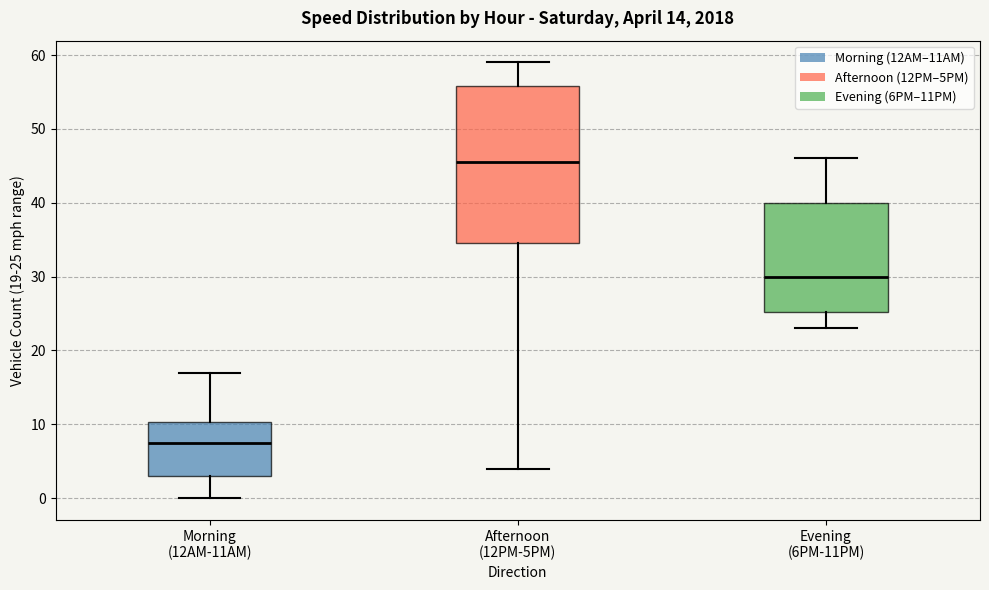

Which box has the highest median line?

Afternoon (12PM-5PM)